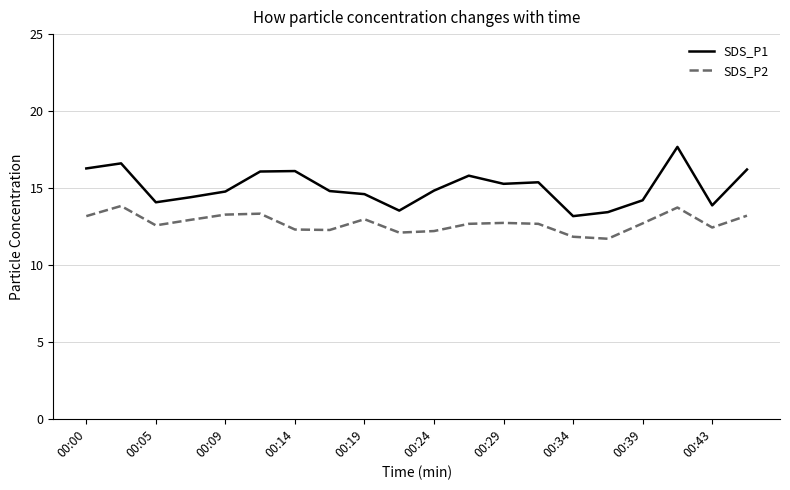

Rank the series by their maximum value, from lowest to highest.

SDS_P2, SDS_P1